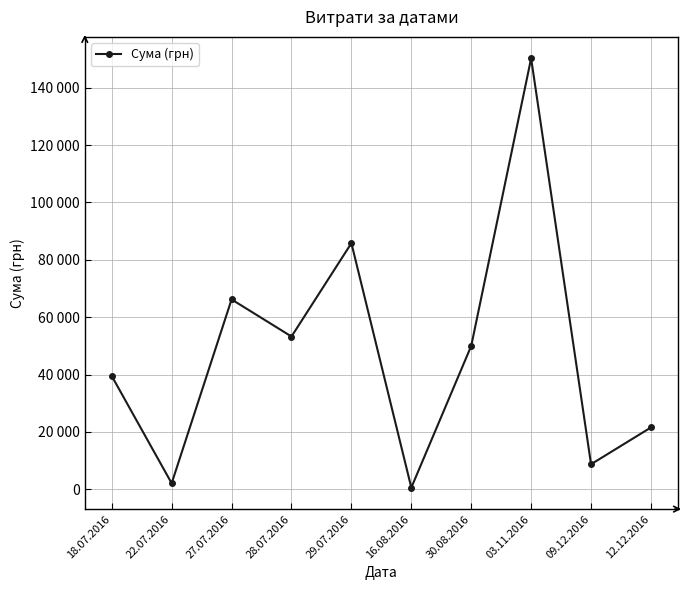

At which label is the value closest to 75412?

27.07.2016